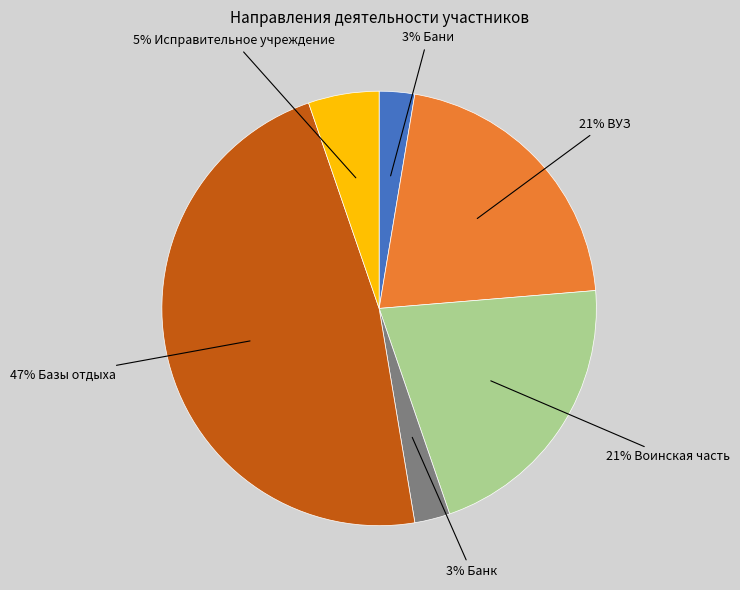

Does any single category account for the majority?

No